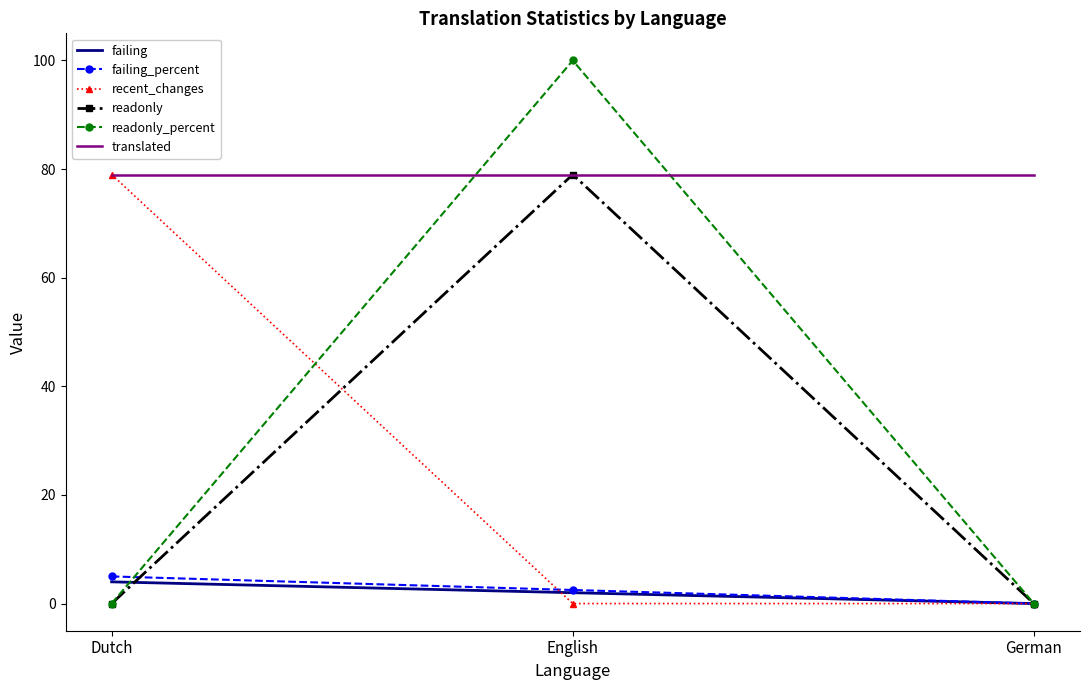

Is the value of recent_changes at German greater than the value of translated at German?

No